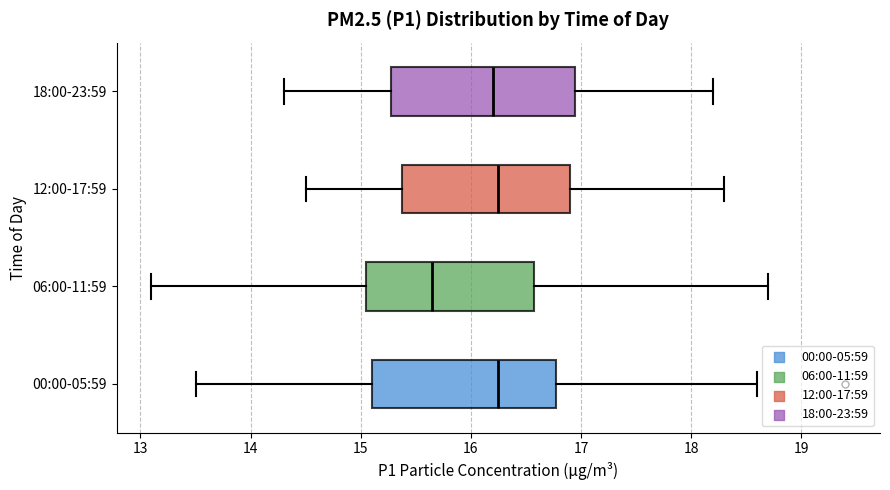

Which box's median line is the furthest to the left?

06:00-11:59